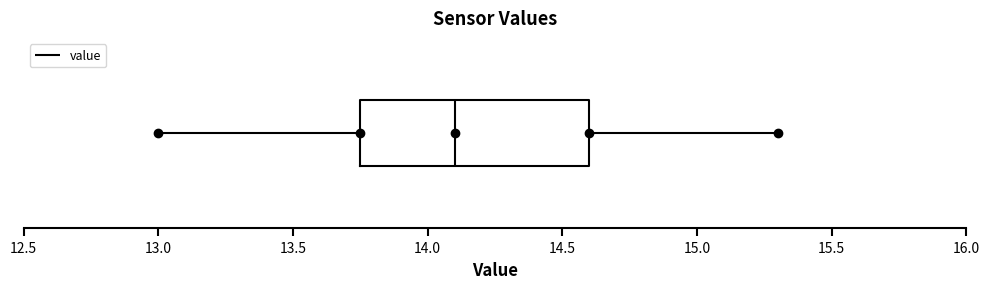

Transcribe this box plot: give where the median line is, the range the box spans, and where the two whiskers end, as read against the x-axis. The values are not printed on the chart, so give them approximately, as read against the axis.

median 14.10, box 13.75 to 14.60, whiskers 13.00 to 15.30